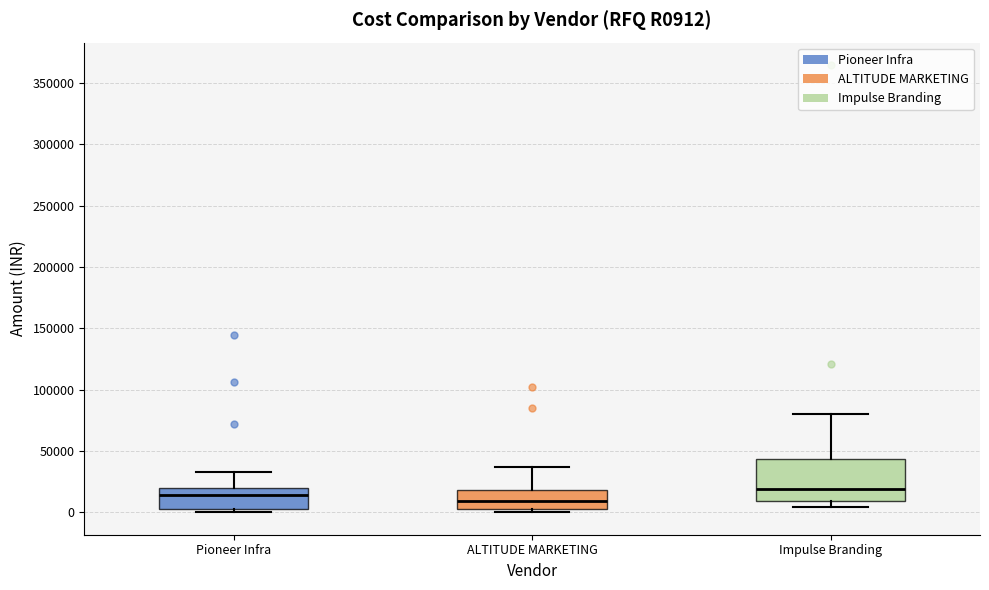

Where does the median line of the box for ALTITUDE MARKETING sit on the y-axis? The values are not printed on the chart, so give them approximately, as read against the axis.

10000